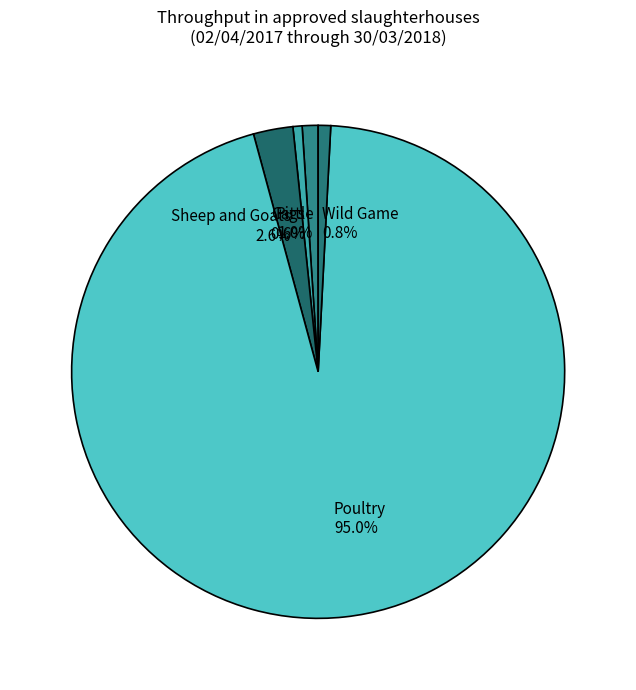

To the nearest percent, what is the difference between the largest and smallest slice percentages?

94%